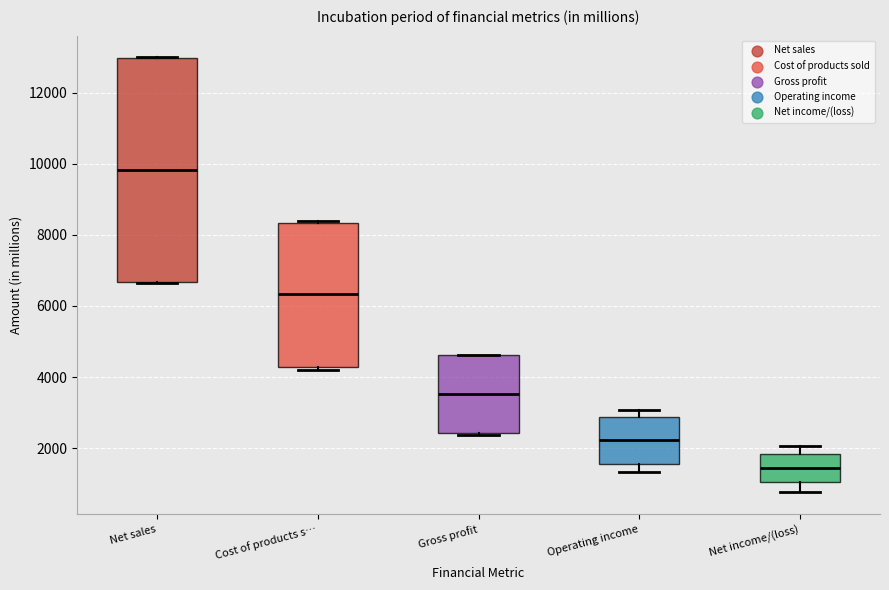

Where is the upper edge of the box for Gross profit on the y-axis? The values are not printed on the chart, so give them approximately, as read against the axis.

4600